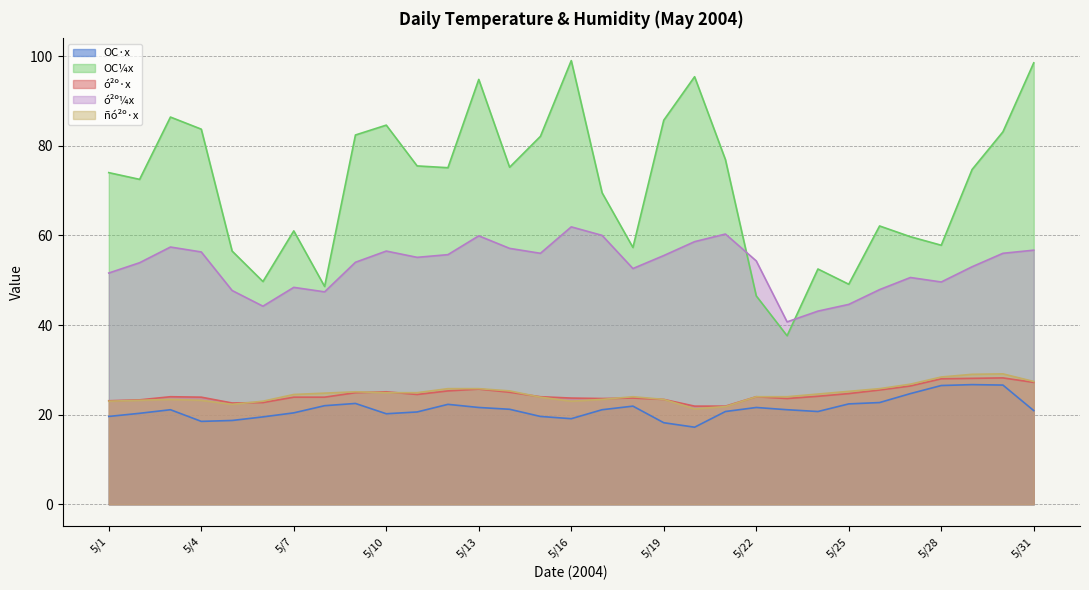

Does the chart have visible grid lines?

Yes